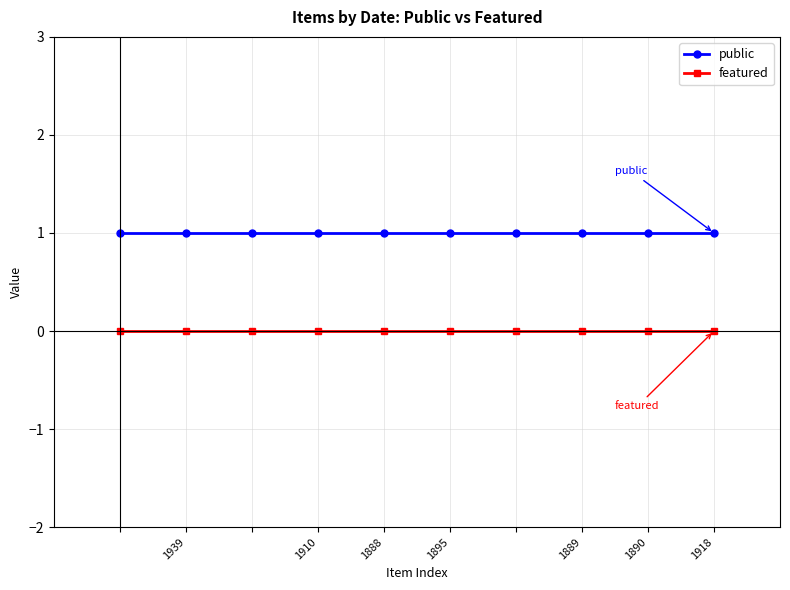

Rank the series by their average value, from highest to lowest.

public, featured